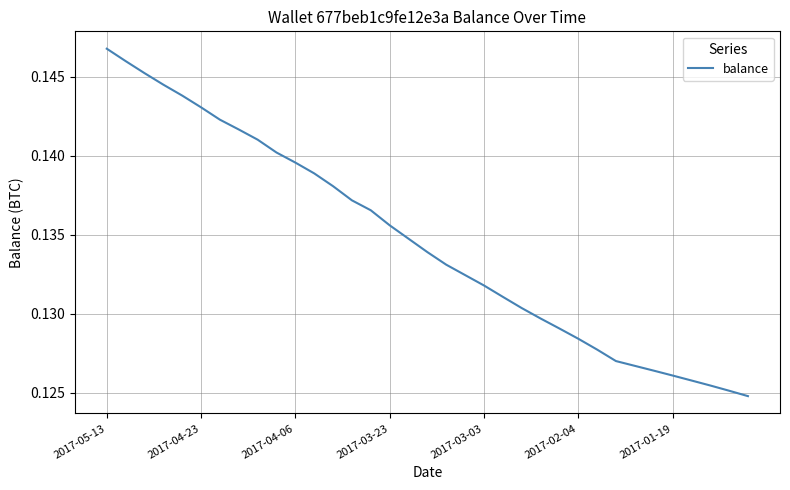

How many lines are shown in the chart?

1